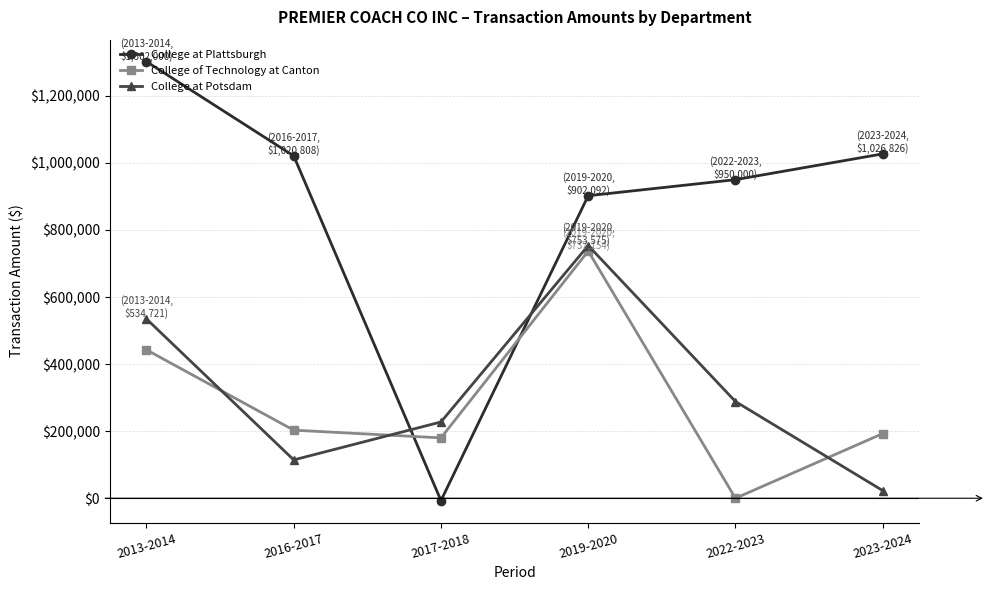

At how many categories does at least one series exceed 87659?

6